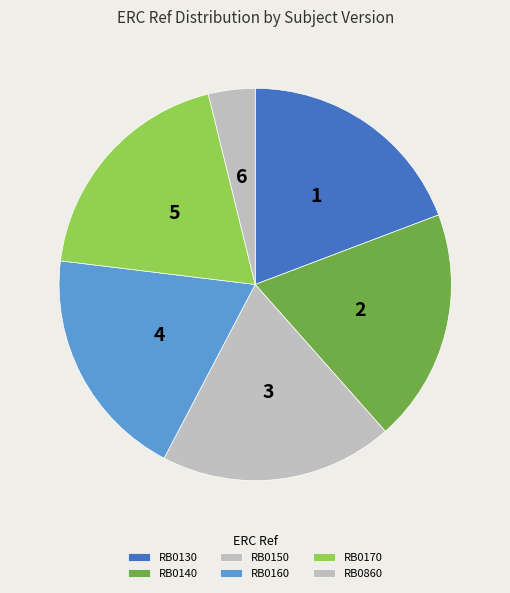

What is the total percentage of RB0160 and RB0860?

23.1%